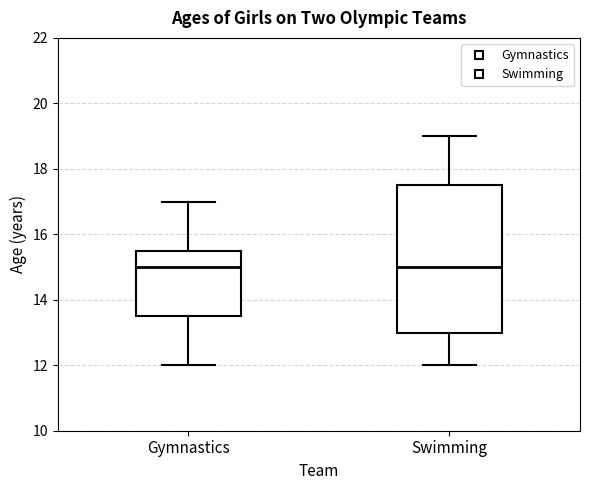

Reading left to right, read every box against the y-axis: the position of its median line, the range the box covers, and the ends of its whiskers. The values are not printed on the chart, so give them approximately, as read against the axis.

Gymnastics: median 15.0, box 13.6 to 15.6, whiskers 12.0 to 17.0
Swimming: median 15.0, box 13.0 to 17.6, whiskers 12.0 to 19.0